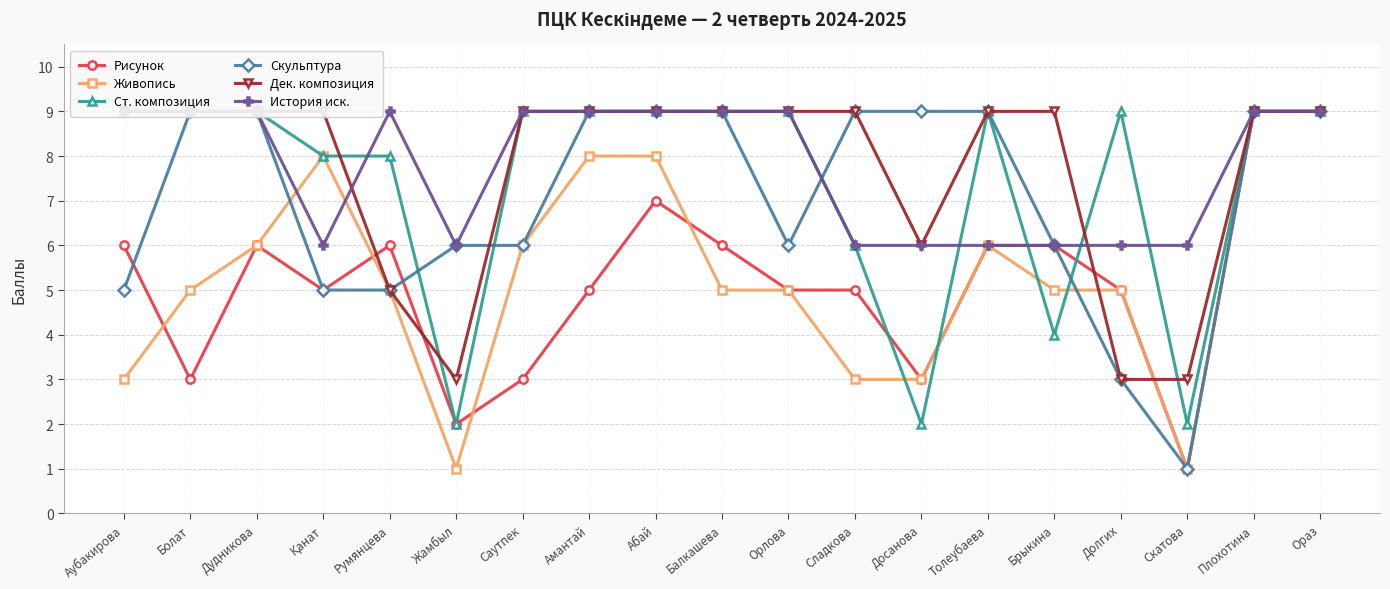

Is the value of Рисунок at Амантай greater than the value of Дек. композиция at Аубакирова?

No